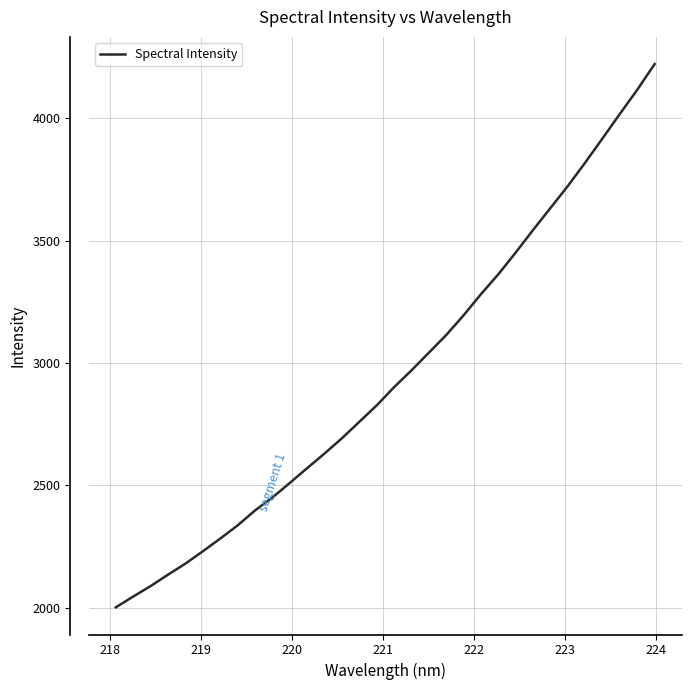

What is the difference between the maximum and minimum values?

2219.8